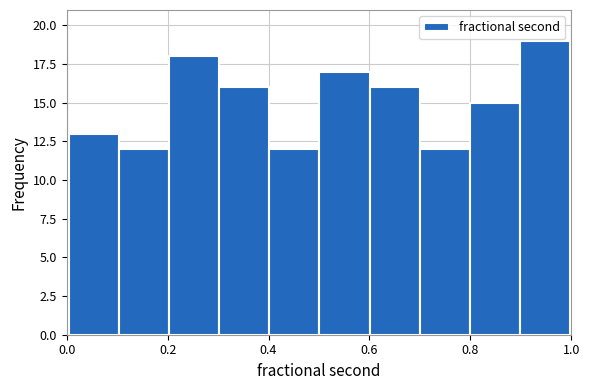

What is the height of the bar covering 0.3 to 0.4 on the x-axis? Neither the bar edges nor the heights are printed on the chart, so give them approximately, as read against the axes.

16